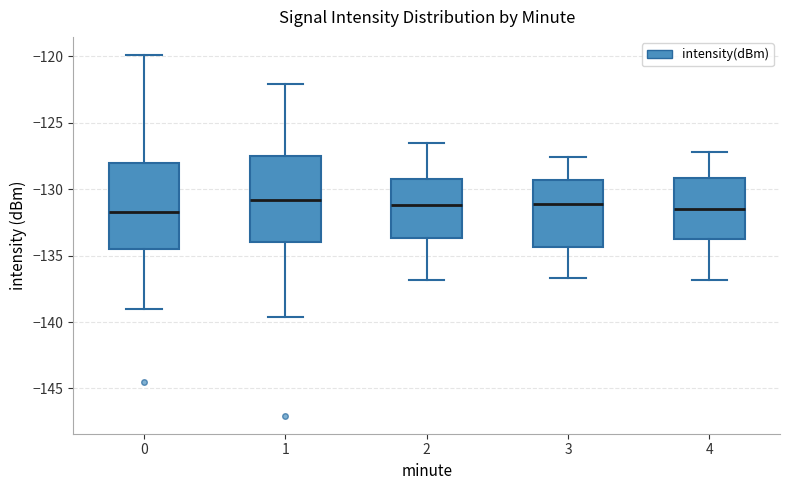

Where is the upper edge of the box at x = 0 on the y-axis? The values are not printed on the chart, so give them approximately, as read against the axis.

-128.0